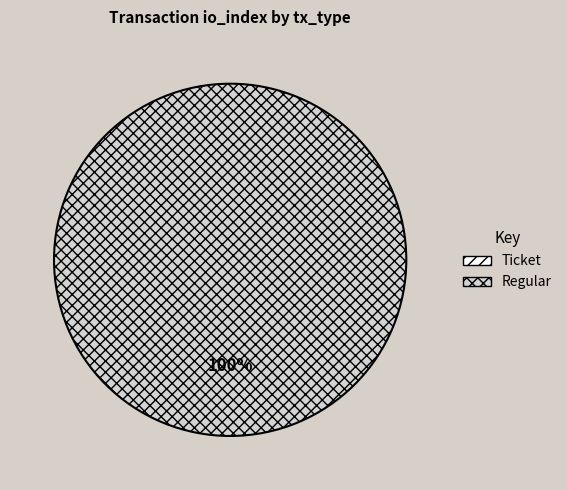

The Regular slice represents 99% of the pie. True or false?

False